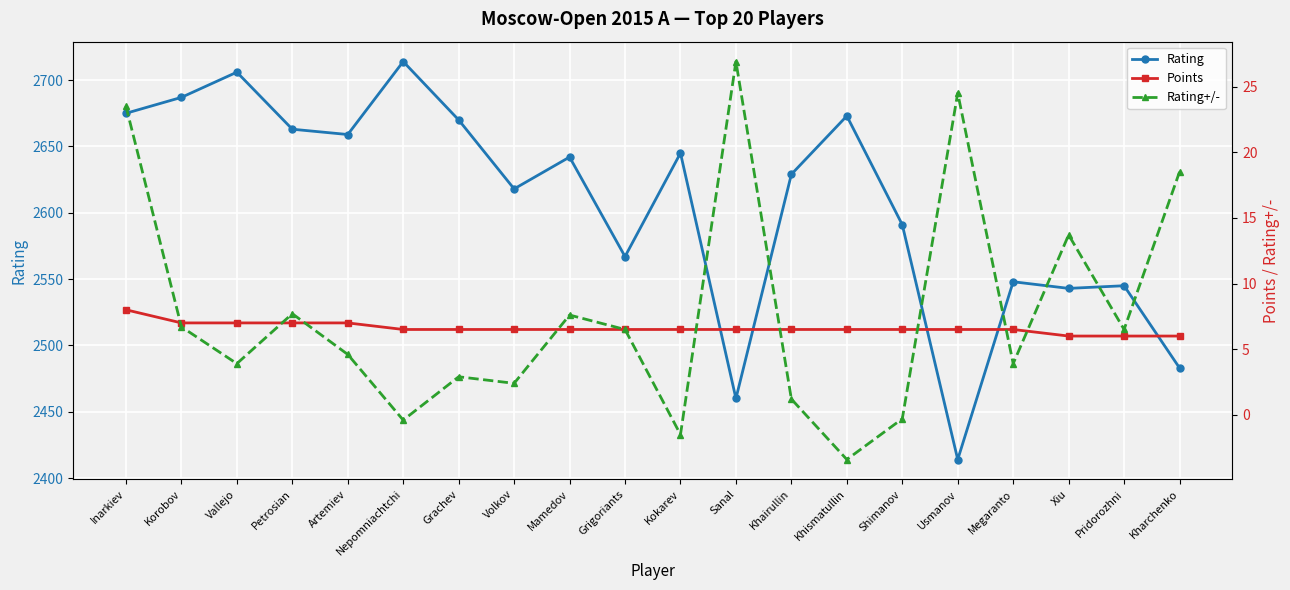

Where is the first local minimum for Rating?

Artemiev